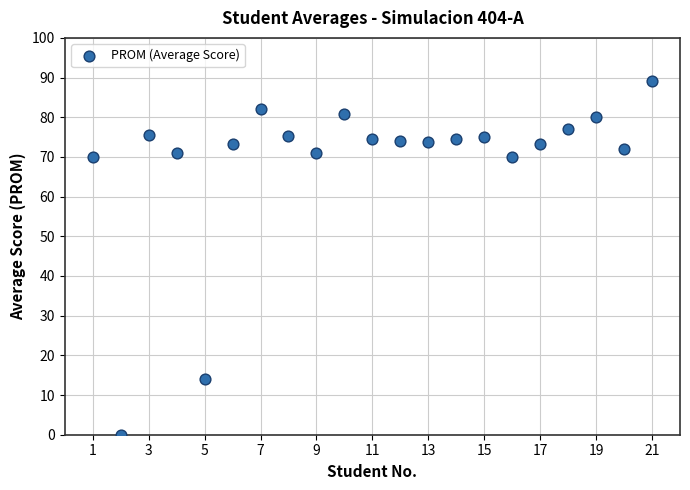

What is the range of X values (max minus min)?

20.0